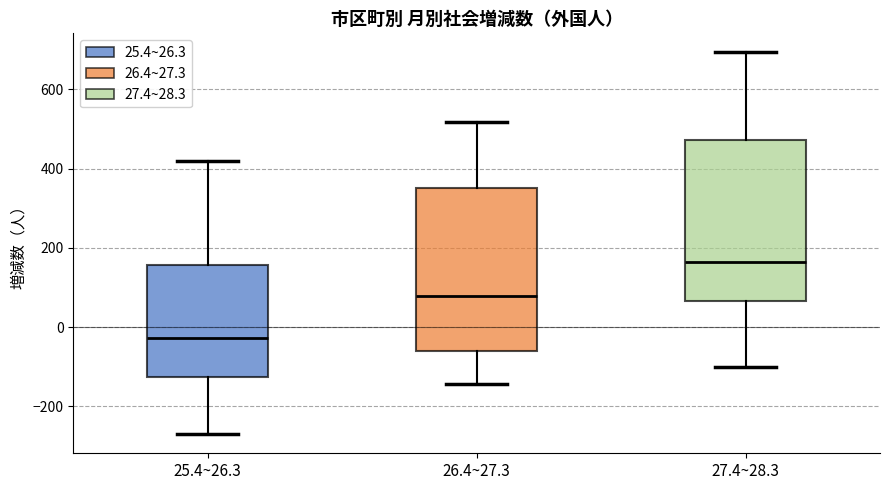

Which box has the lowest median line?

25.4~26.3